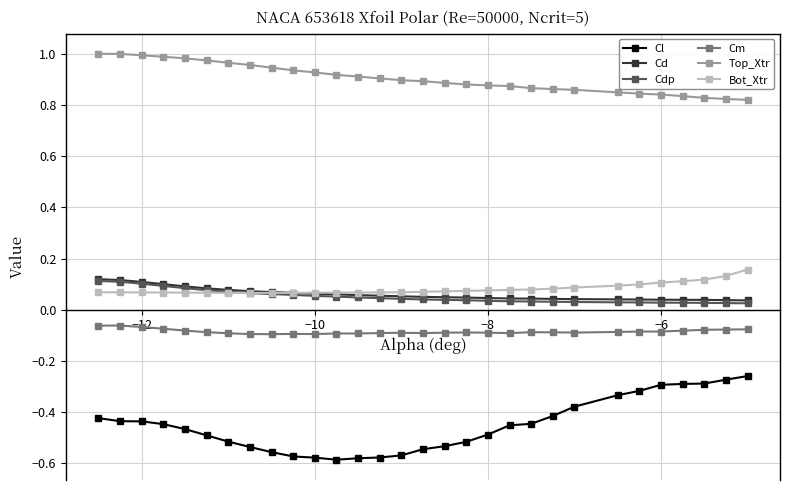

True or false: Top_Xtr and Bot_Xtr intersect in this chart.

False